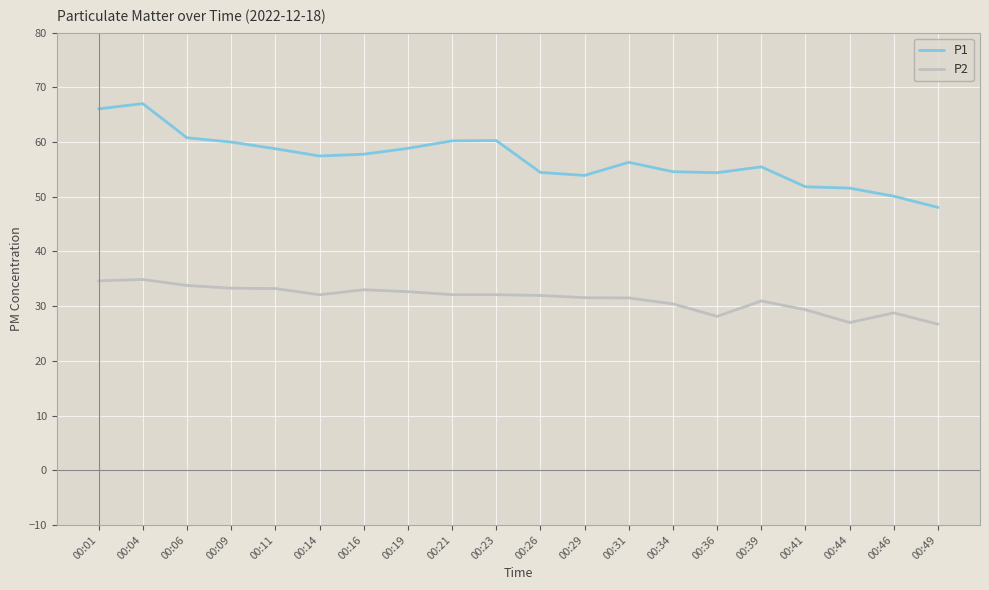

Which category has the lowest value in the P1 series?

00:49